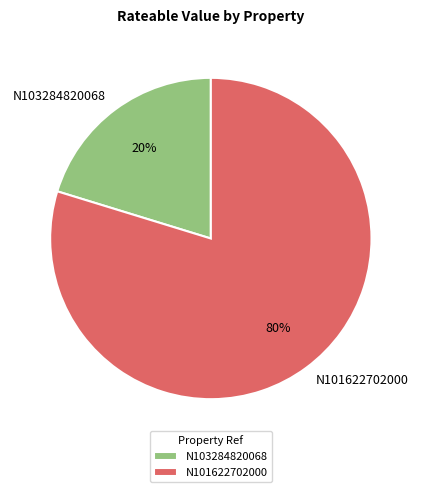

Rank the categories by value from highest to lowest.

N101622702000, N103284820068